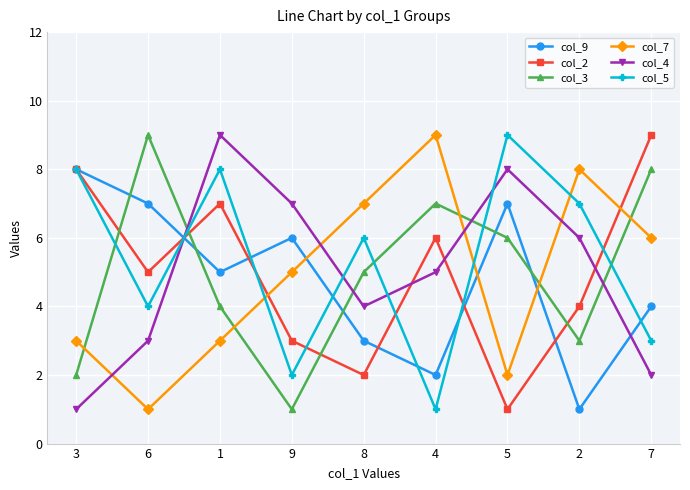

What is the value of the col_4 point at the 4th from the left?

7